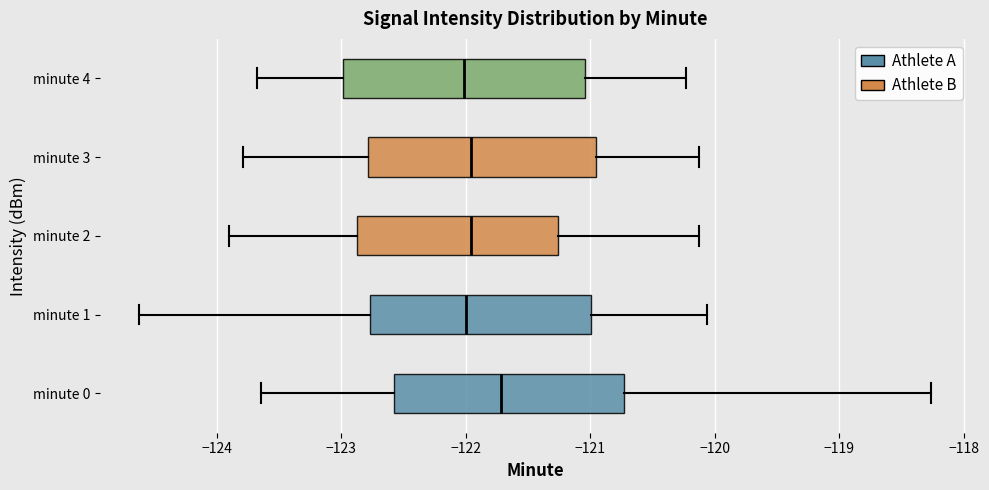

Reading bottom to top, read every box against the x-axis: the position of its median line, the range the box covers, and the ends of its whiskers. The values are not printed on the chart, so give them approximately, as read against the axis.

minute 0: median -121.7, box -122.6 to -120.7, whiskers -123.6 to -118.3
minute 1: median -122.0, box -122.8 to -121.0, whiskers -124.6 to -120.1
minute 2: median -122.0, box -122.9 to -121.3, whiskers -123.9 to -120.1
minute 3: median -122.0, box -122.8 to -121.0, whiskers -123.8 to -120.1
minute 4: median -122.0, box -123.0 to -121.0, whiskers -123.7 to -120.2